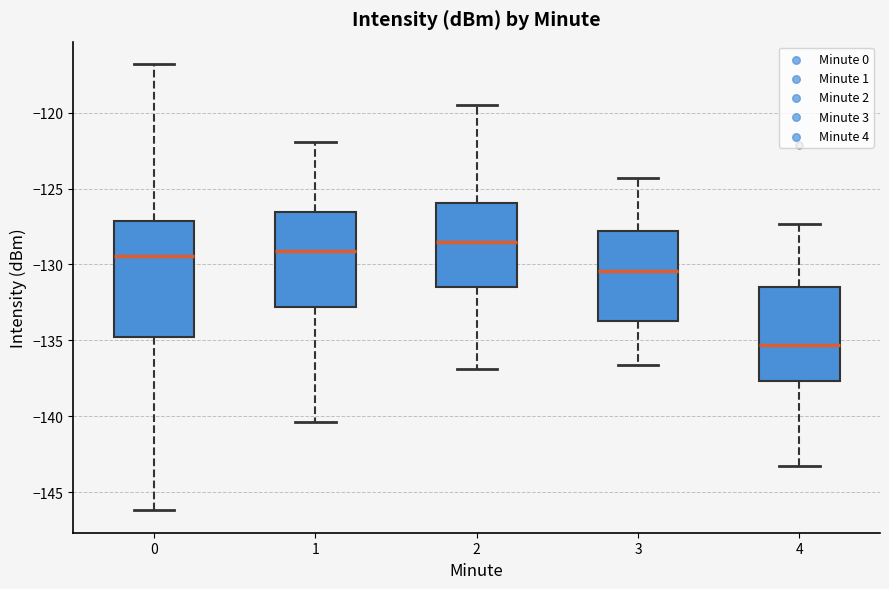

Reading left to right, transcribe this box plot: for each box, give where its median line is, the range the box spans, and where its two whiskers end, as read against the y-axis. The values are not printed on the chart, so give them approximately, as read against the axis.

0: median -129.5, box -135.0 to -127.0, whiskers -146.0 to -117.0
1: median -129.0, box -133.0 to -126.5, whiskers -140.5 to -122.0
2: median -128.5, box -131.5 to -126.0, whiskers -137.0 to -119.5
3: median -130.5, box -133.5 to -128.0, whiskers -136.5 to -124.5
4: median -135.5, box -137.5 to -131.5, whiskers -143.5 to -127.5